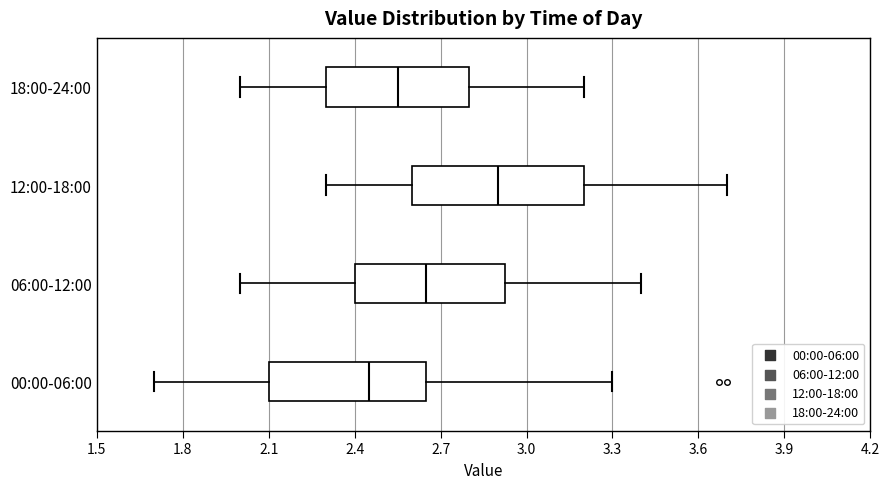

Reading bottom to top, read every box against the x-axis: the position of its median line, the range the box covers, and the ends of its whiskers. The values are not printed on the chart, so give them approximately, as read against the axis.

00:00-06:00: median 2.45, box 2.10 to 2.65, whiskers 1.70 to 3.30
06:00-12:00: median 2.65, box 2.40 to 2.95, whiskers 2.00 to 3.40
12:00-18:00: median 2.90, box 2.60 to 3.20, whiskers 2.30 to 3.70
18:00-24:00: median 2.55, box 2.30 to 2.80, whiskers 2.00 to 3.20